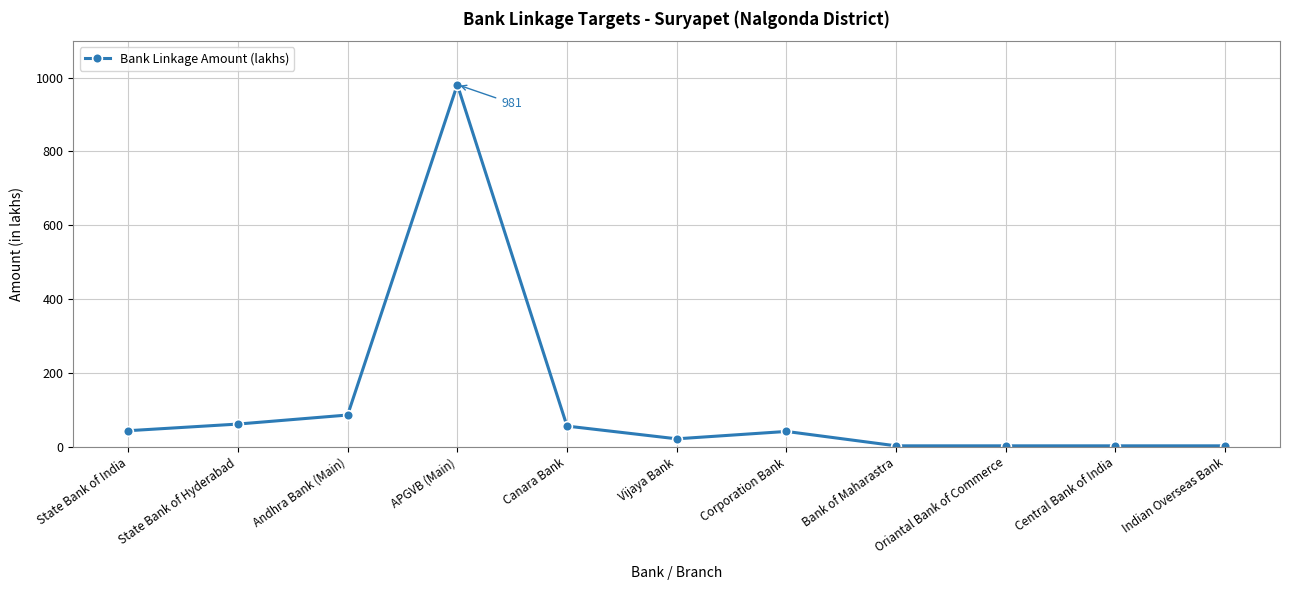

The chart shows a value of 109.5 at State Bank of Hyderabad. True or false?

False